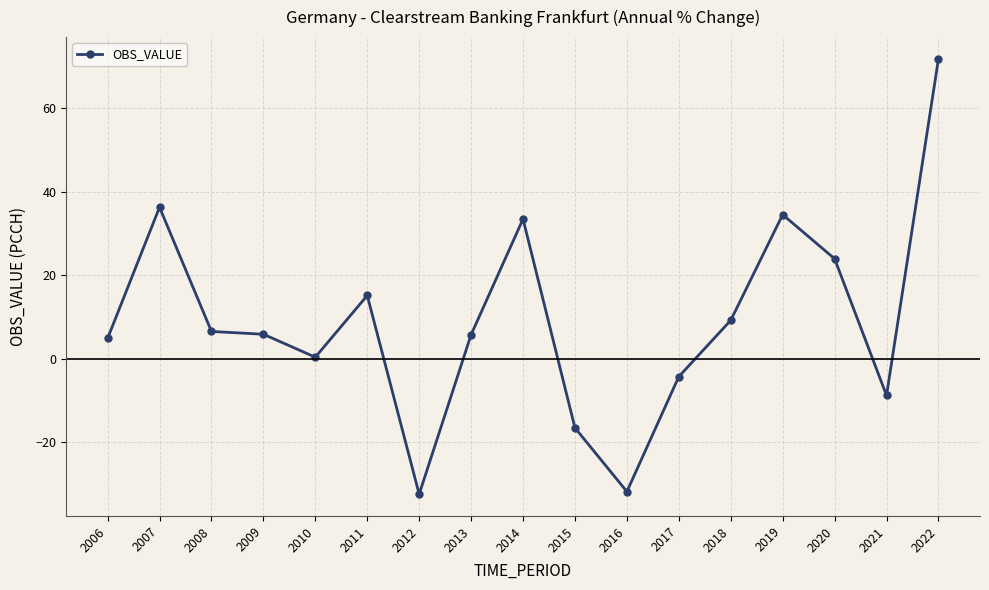

What is the difference between the maximum and minimum values?

104.3